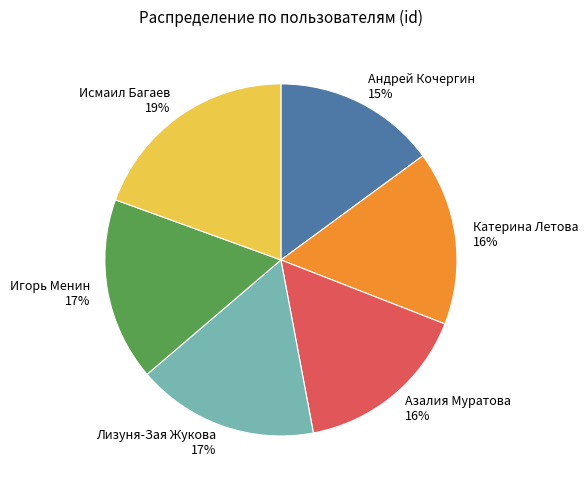

What is the smallest slice in the pie chart?

Андрей Кочергин